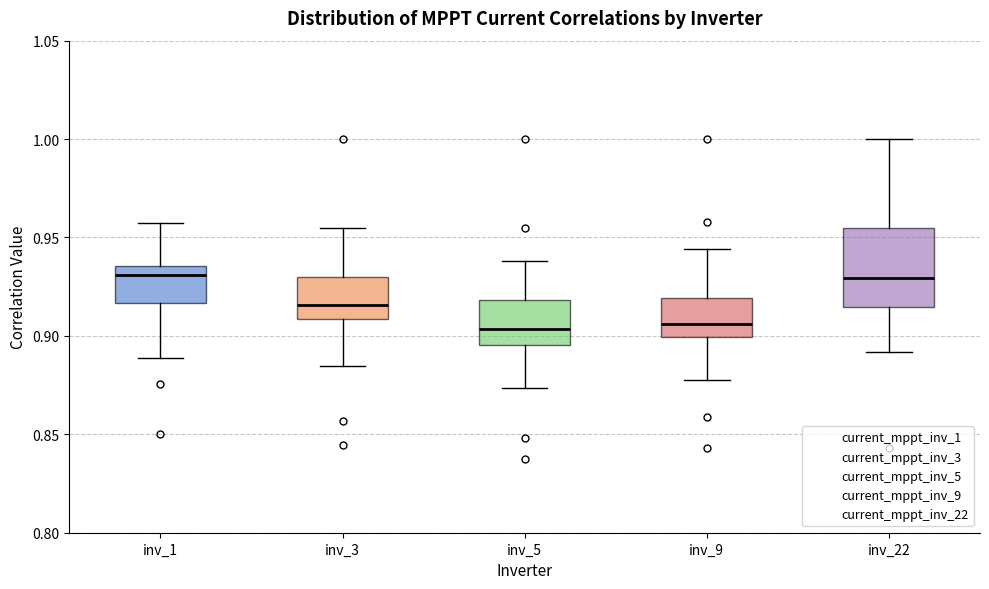

Reading left to right, transcribe this box plot: for each box, give where its median line is, the range the box spans, and where its two whiskers end, as read against the y-axis. The values are not printed on the chart, so give them approximately, as read against the axis.

inv_1: median 0.930, box 0.915 to 0.935, whiskers 0.890 to 0.960
inv_3: median 0.915, box 0.910 to 0.930, whiskers 0.885 to 0.955
inv_5: median 0.905, box 0.895 to 0.920, whiskers 0.875 to 0.940
inv_9: median 0.905, box 0.900 to 0.920, whiskers 0.880 to 0.945
inv_22: median 0.930, box 0.915 to 0.955, whiskers 0.890 to 1.000